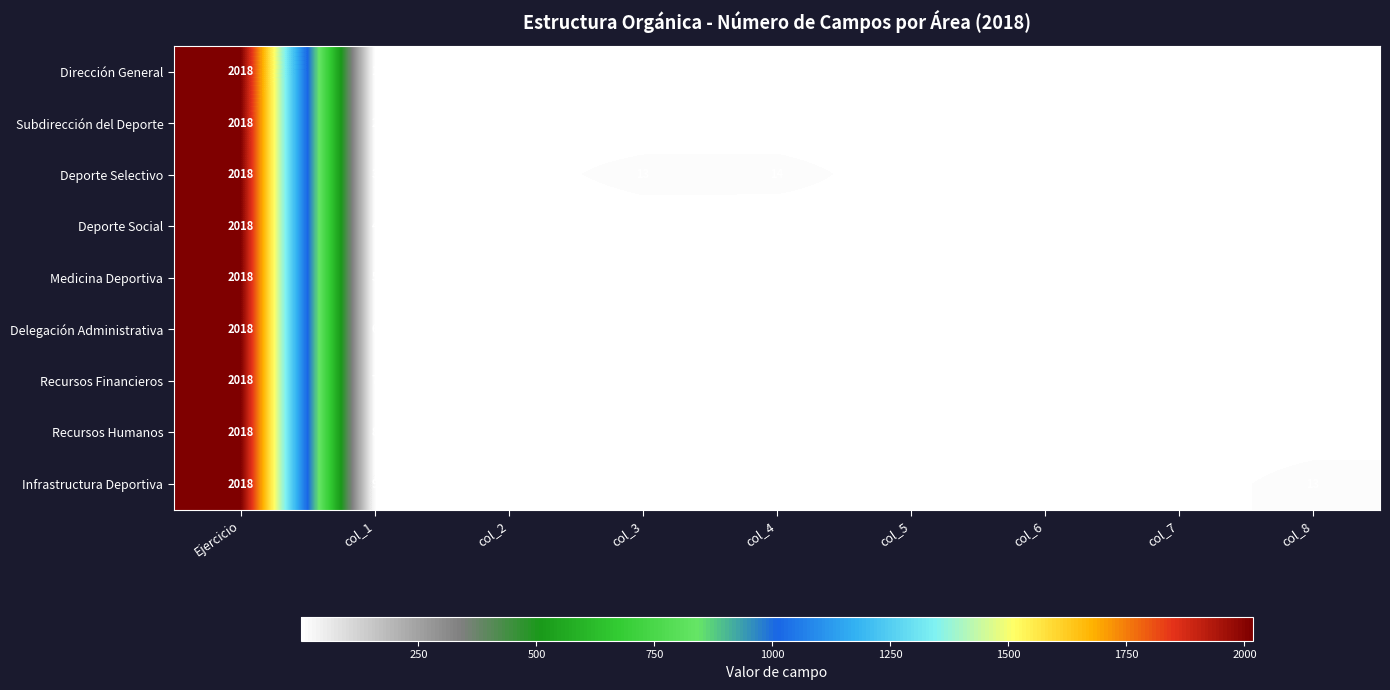

What is the difference between the highest and lowest values at col_6?

6